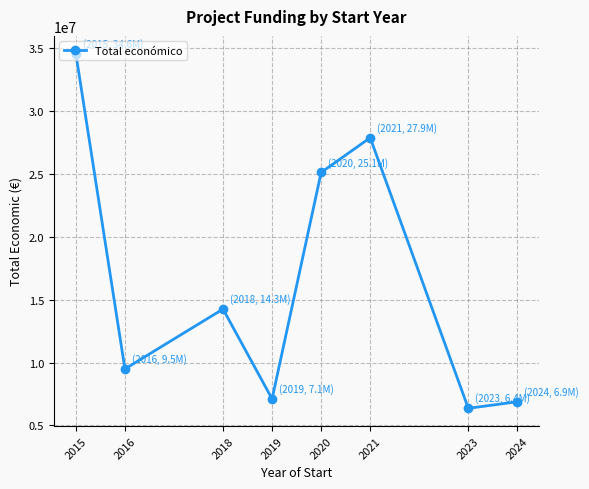

Is it true that the value at 2016 is 2546140?

False